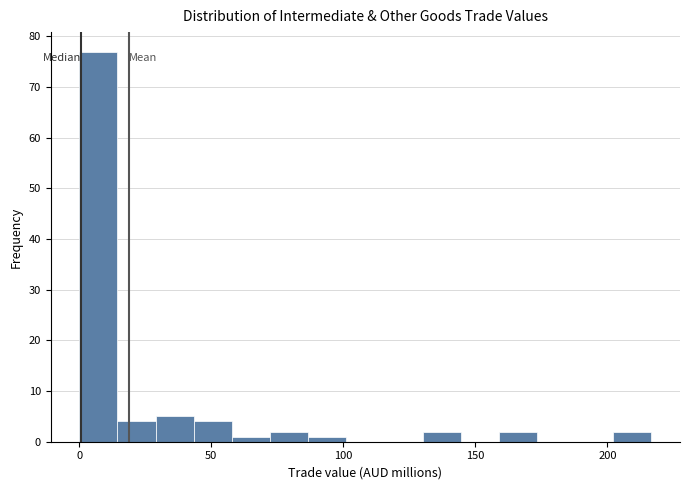

Read against the x-axis, roughly where is the centre of the tallest bar?

5